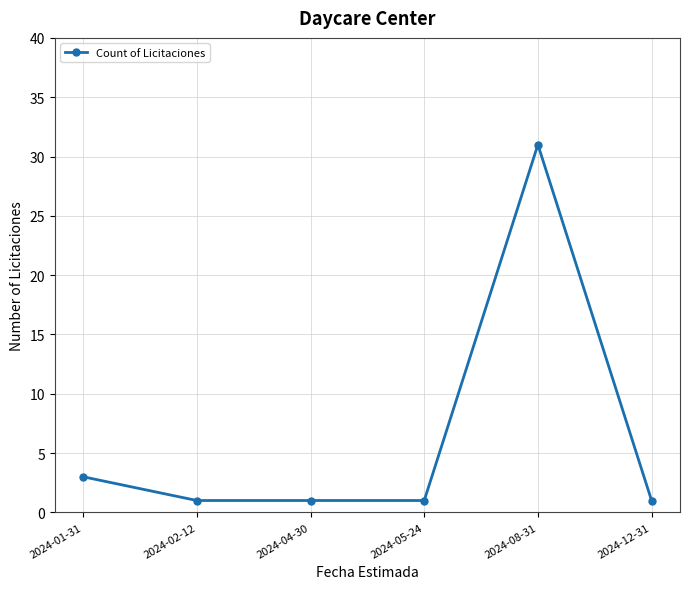

What is the value of the 1st point from the left?

3